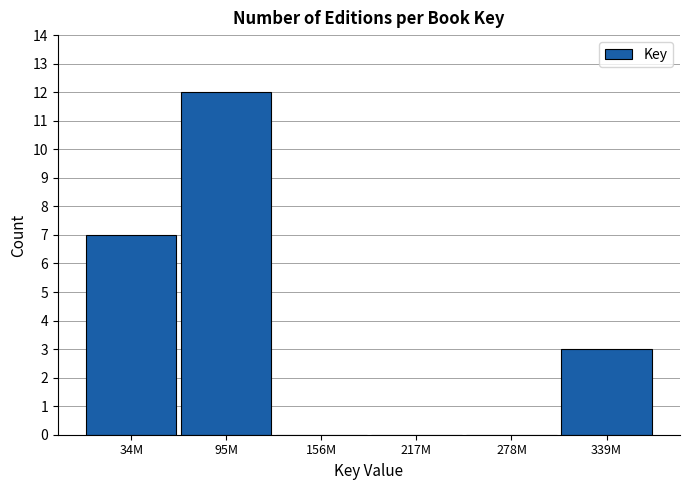

Reading left to right, extract all data points from this chart.

34M=7	95M=12	156M=0	217M=0	278M=0	339M=3